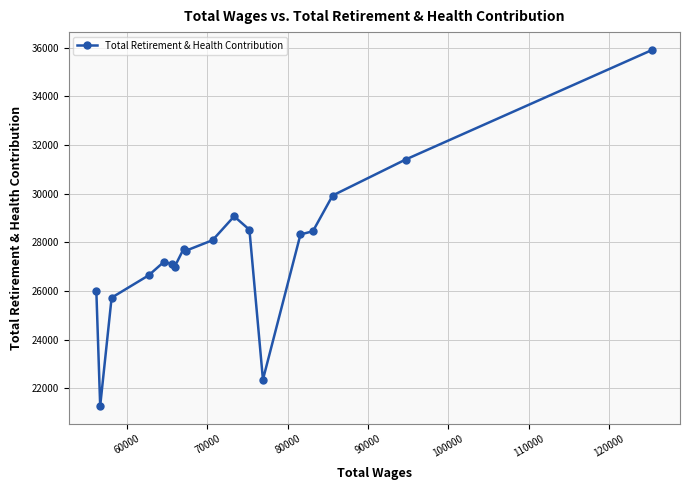

What is the sum of all values?

498316